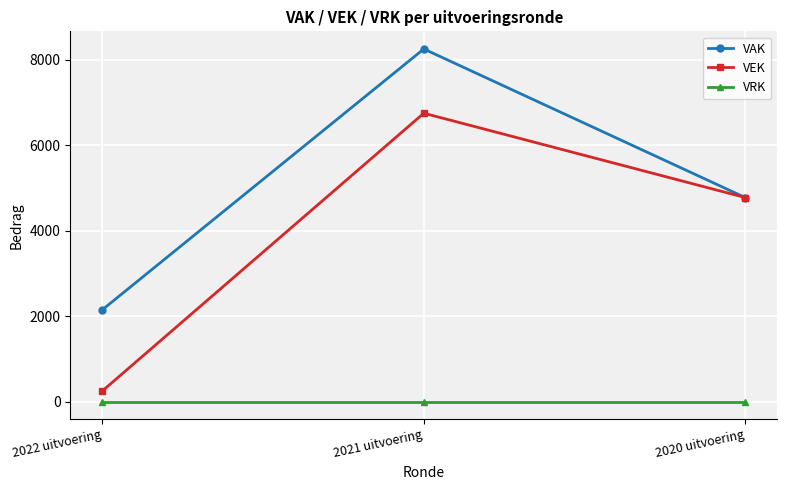

The VAK series shows 4774 at 2020 uitvoering. True or false?

True